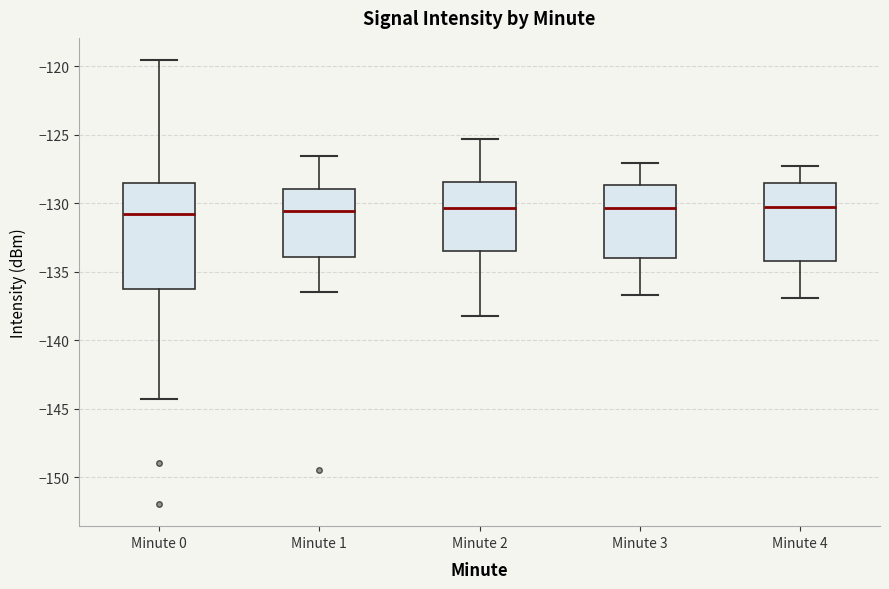

Reading left to right, transcribe this box plot: for each box, give where its median line is, the range the box spans, and where its two whiskers end, as read against the y-axis. The values are not printed on the chart, so give them approximately, as read against the axis.

Minute 0: median -131.0, box -136.0 to -128.5, whiskers -144.5 to -119.5
Minute 1: median -130.5, box -134.0 to -129.0, whiskers -136.5 to -126.5
Minute 2: median -130.5, box -133.5 to -128.5, whiskers -138.0 to -125.5
Minute 3: median -130.5, box -134.0 to -128.5, whiskers -136.5 to -127.0
Minute 4: median -130.0, box -134.0 to -128.5, whiskers -137.0 to -127.5